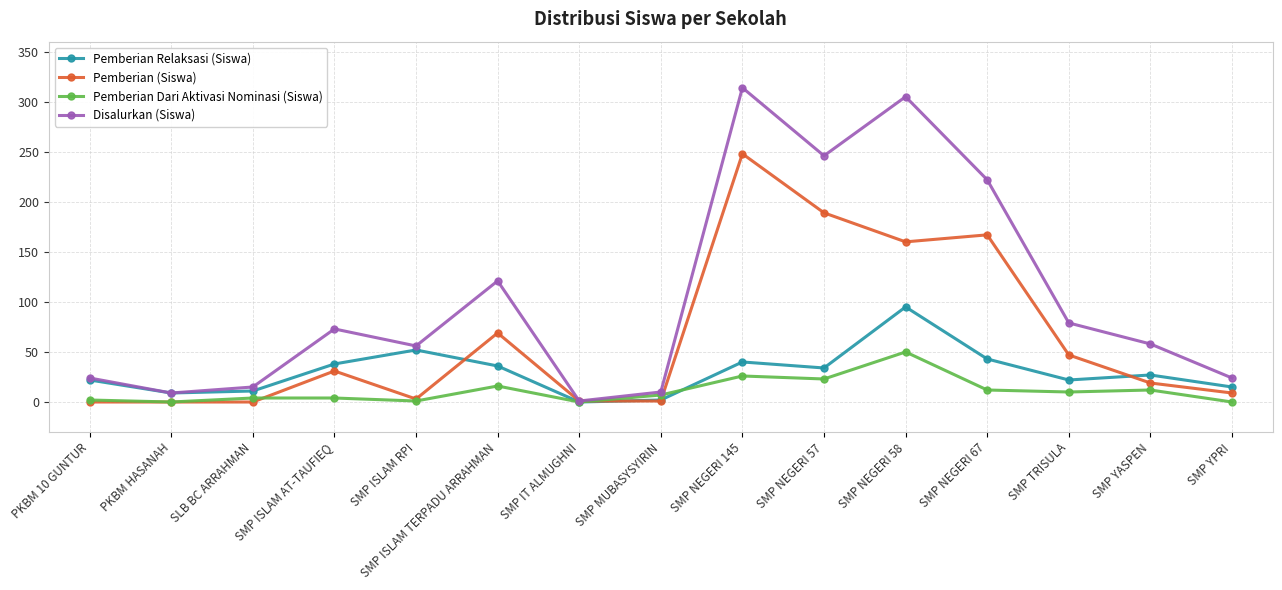

What is the difference between the second highest and second lowest values in the Disalurkan (Siswa) series?

296